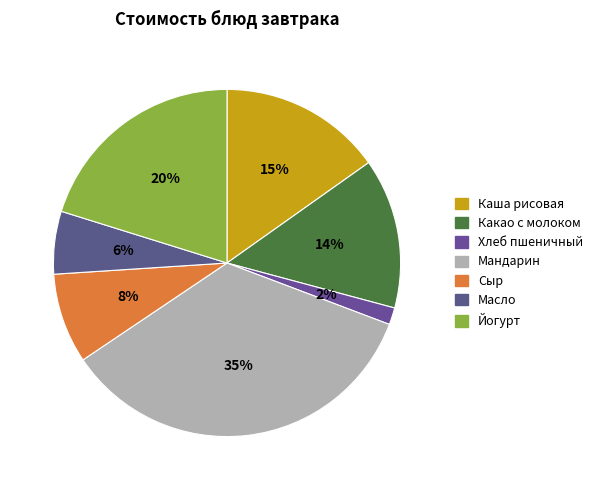

Which slice is the largest?

Мандарин